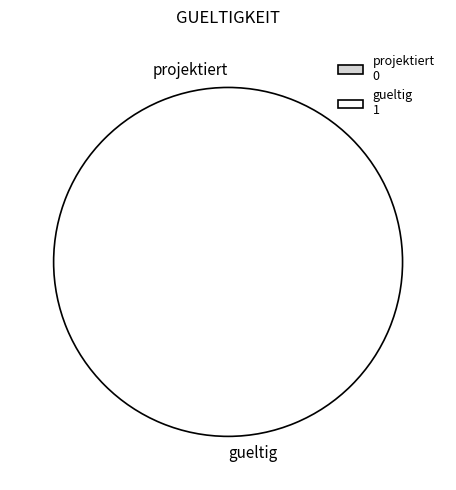

Is it true that gueltig is 89% of the pie?

False